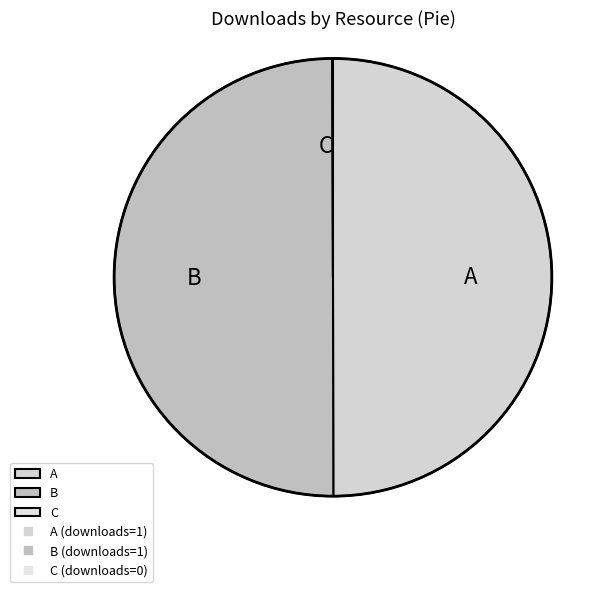

Is the sum of A and B greater than half?

Yes